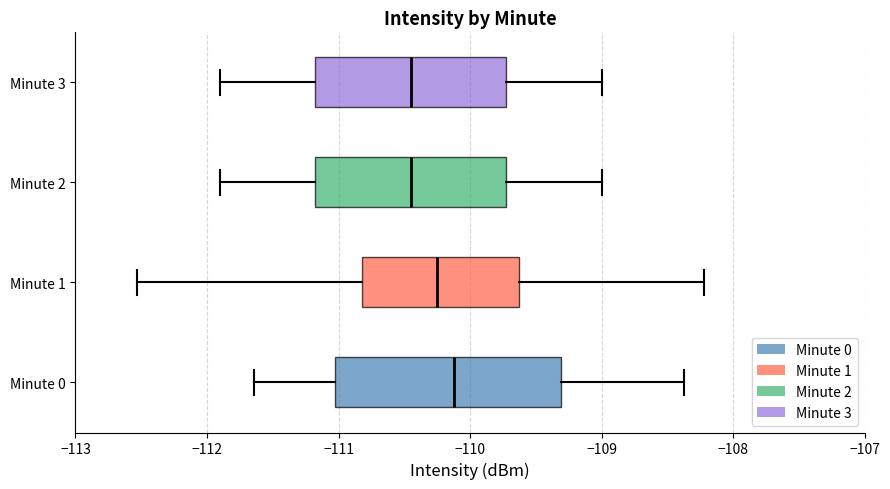

Where does the left whisker of the box for Minute 2 end on the x-axis? The values are not printed on the chart, so give them approximately, as read against the axis.

-111.9